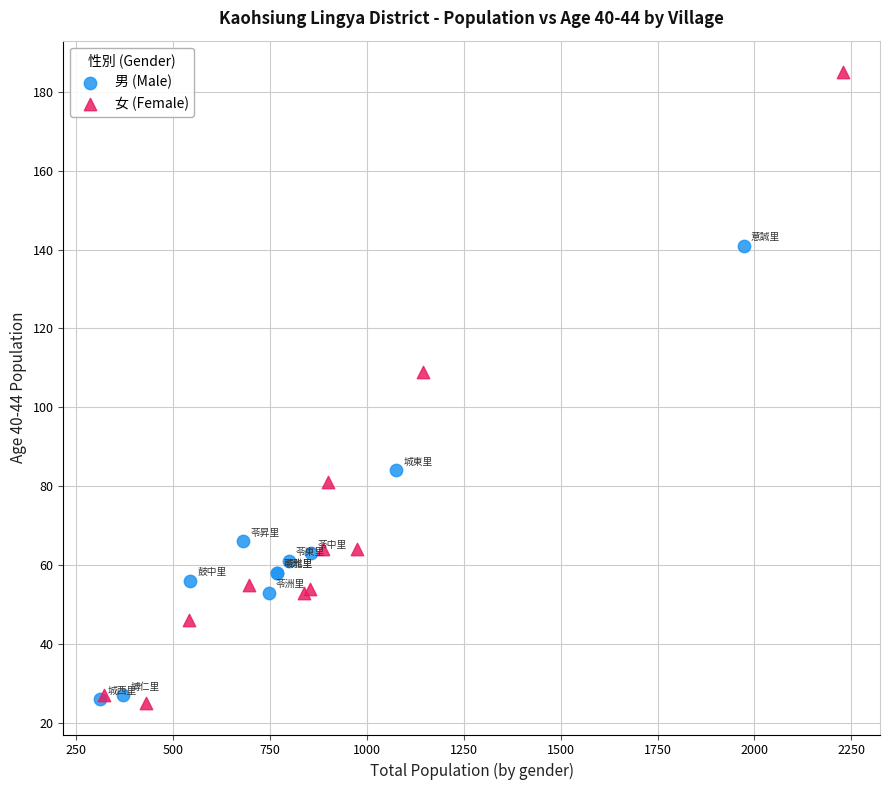

What are all the series names shown in the legend?

男 (Male), 女 (Female)